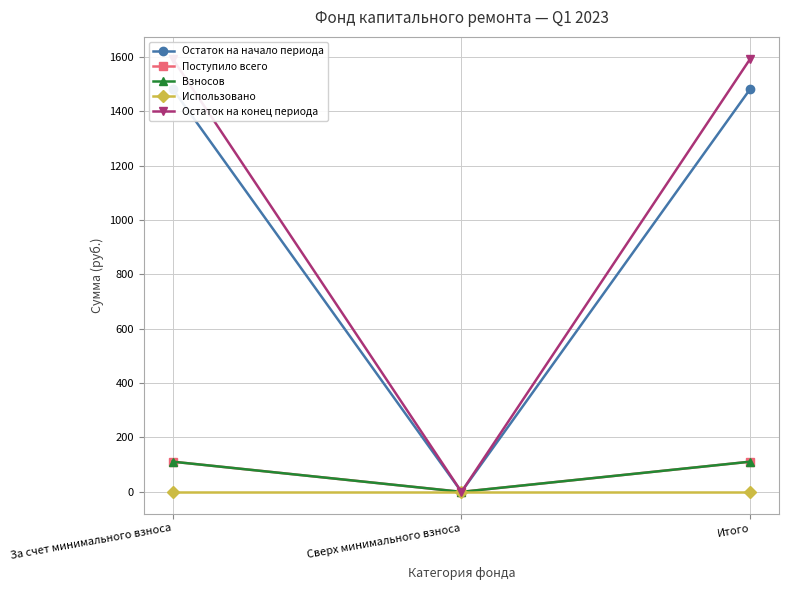

What is the difference between the maximum and minimum values in the Взносов series?

111.1